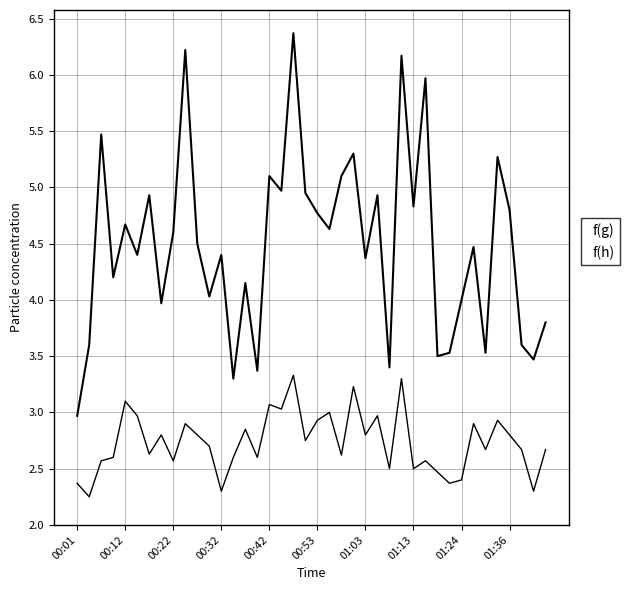

Reading left to right, what are all the values shown in this chart?

f(g): 3.0	3.6	5.5	4.2	4.7	4.4	4.9	4.0	4.6	6.2	4.5	4.0	4.4	3.3	4.2	3.4	5.1	5.0	6.4	5.0	4.8	4.6	5.1	5.3	4.4	4.9	3.4	6.2	4.8	6.0	3.5	3.5	4.0	4.5	3.5	5.3	4.8	3.6	3.5	3.8
f(h): 2.4	2.2	2.6	2.6	3.1	3.0	2.6	2.8	2.6	2.9	2.8	2.7	2.3	2.6	2.9	2.6	3.1	3.0	3.3	2.8	2.9	3.0	2.6	3.2	2.8	3.0	2.5	3.3	2.5	2.6	2.5	2.4	2.4	2.9	2.7	2.9	2.8	2.7	2.3	2.7